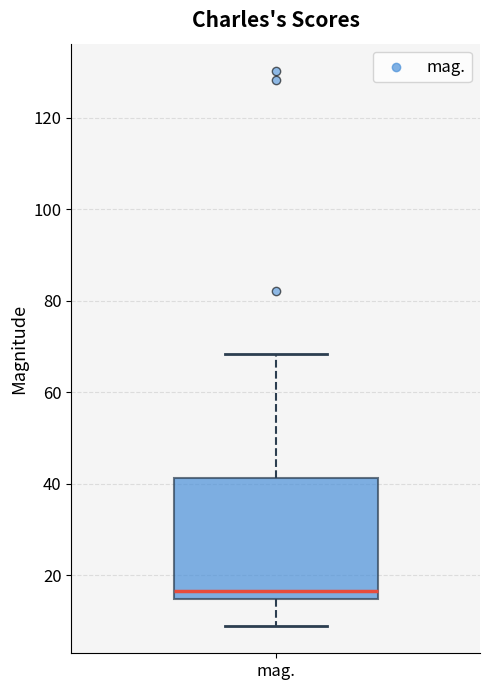

Read this box plot against the y-axis: the position of the median line, the range covered by the box, and the ends of both whiskers. The values are not printed on the chart, so give them approximately, as read against the axis.

median 16, box 14 to 42, whiskers 10 to 68